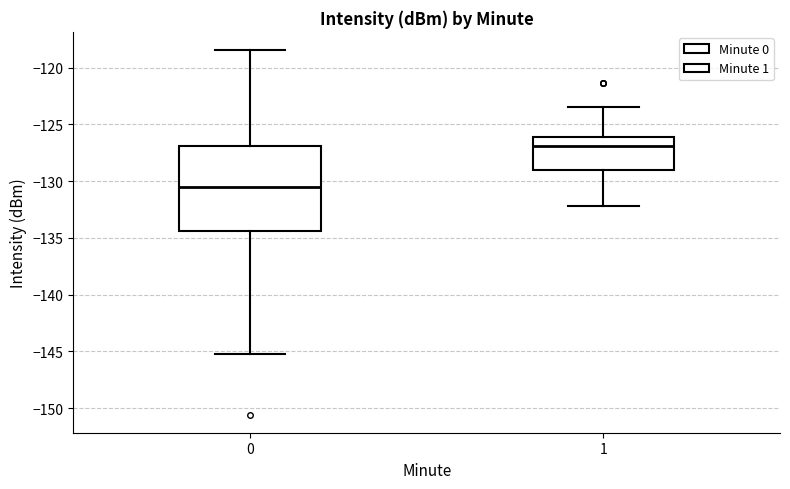

Which box has the highest median line?

1